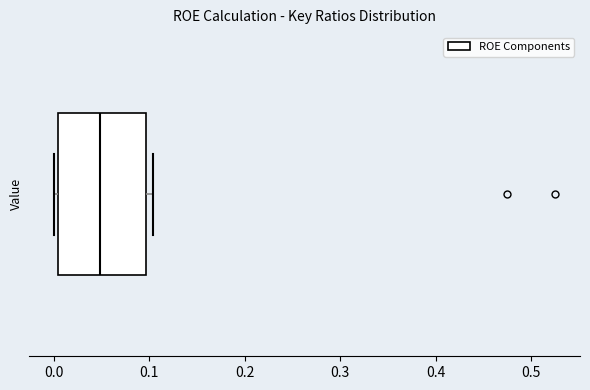

Where does the median line of the box sit on the x-axis? The values are not printed on the chart, so give them approximately, as read against the axis.

0.05